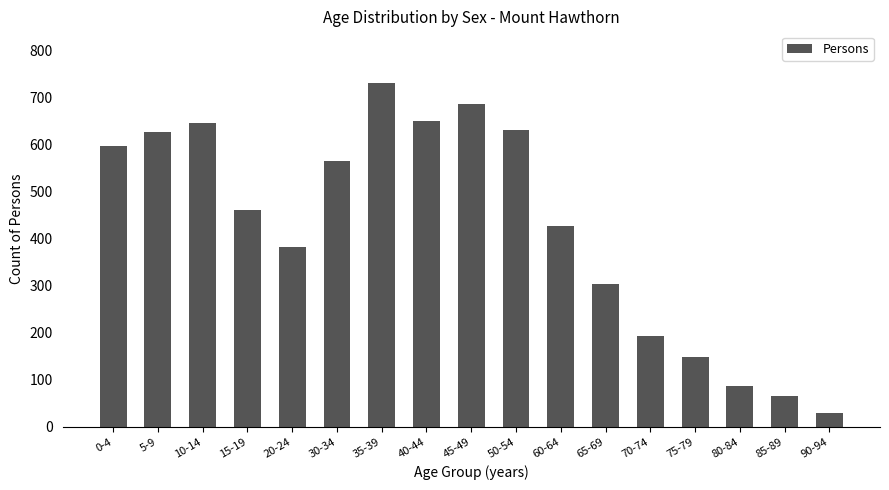

At which category does the chart reach its minimum across all series?

90-94